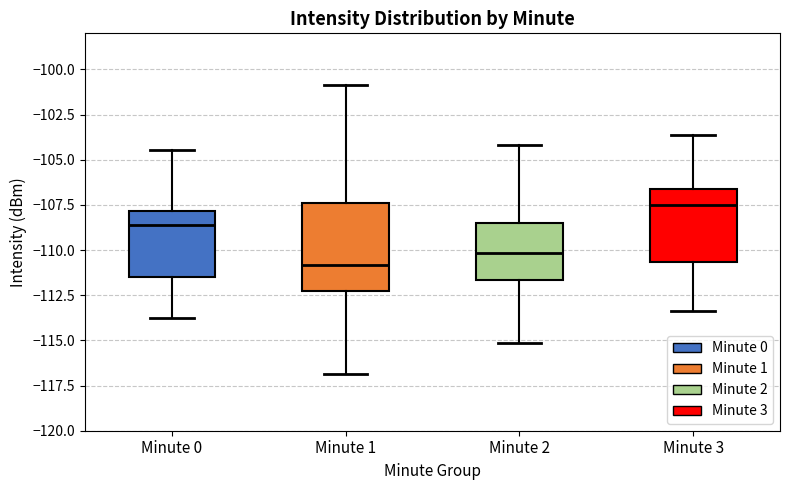

Reading left to right, transcribe this box plot: for each box, give where its median line is, the range the box spans, and where its two whiskers end, as read against the y-axis. The values are not printed on the chart, so give them approximately, as read against the axis.

Minute 0: median -108.5, box -111.5 to -108.0, whiskers -114.0 to -104.5
Minute 1: median -111.0, box -112.5 to -107.5, whiskers -117.0 to -101.0
Minute 2: median -110.0, box -111.5 to -108.5, whiskers -115.0 to -104.0
Minute 3: median -107.5, box -110.5 to -106.5, whiskers -113.5 to -103.5